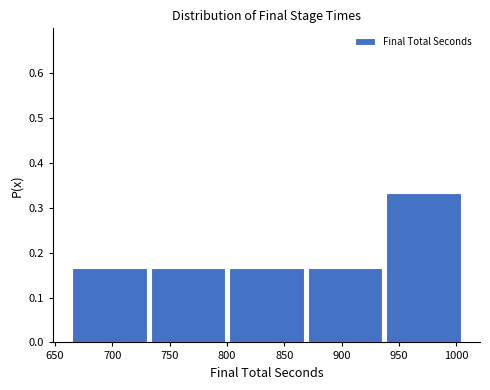

Which range on the x-axis has the tallest bar?

940 to 1005